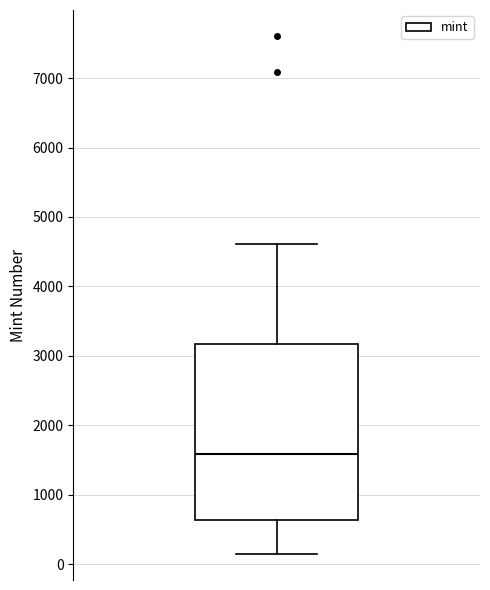

Transcribe this box plot: give where the median line is, the range the box spans, and where the two whiskers end, as read against the y-axis. The values are not printed on the chart, so give them approximately, as read against the axis.

median 1600, box 600 to 3200, whiskers 100 to 4600